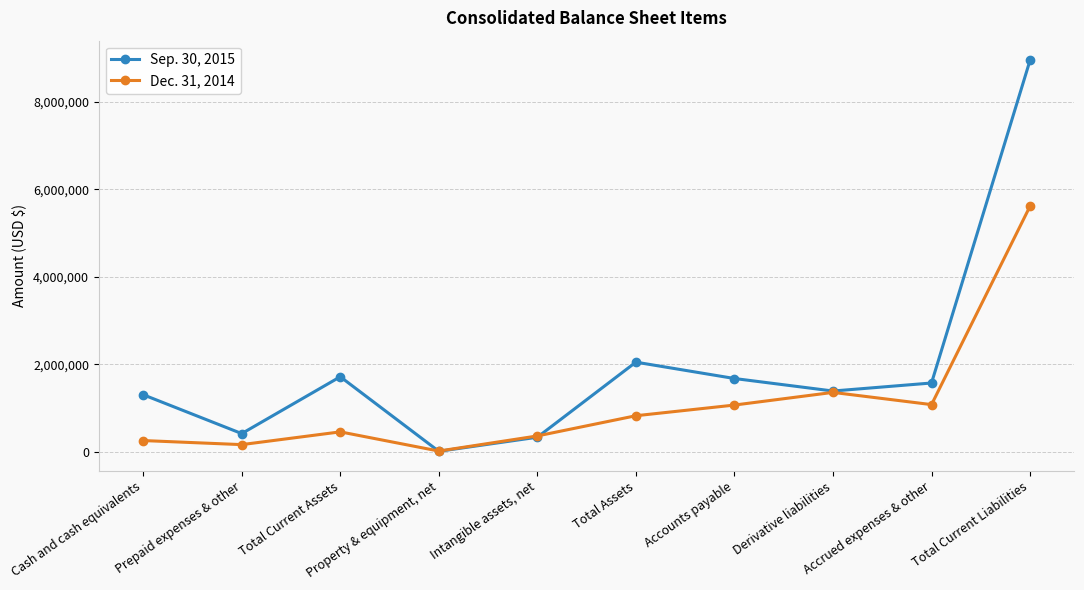

How many lines are shown in the chart?

2